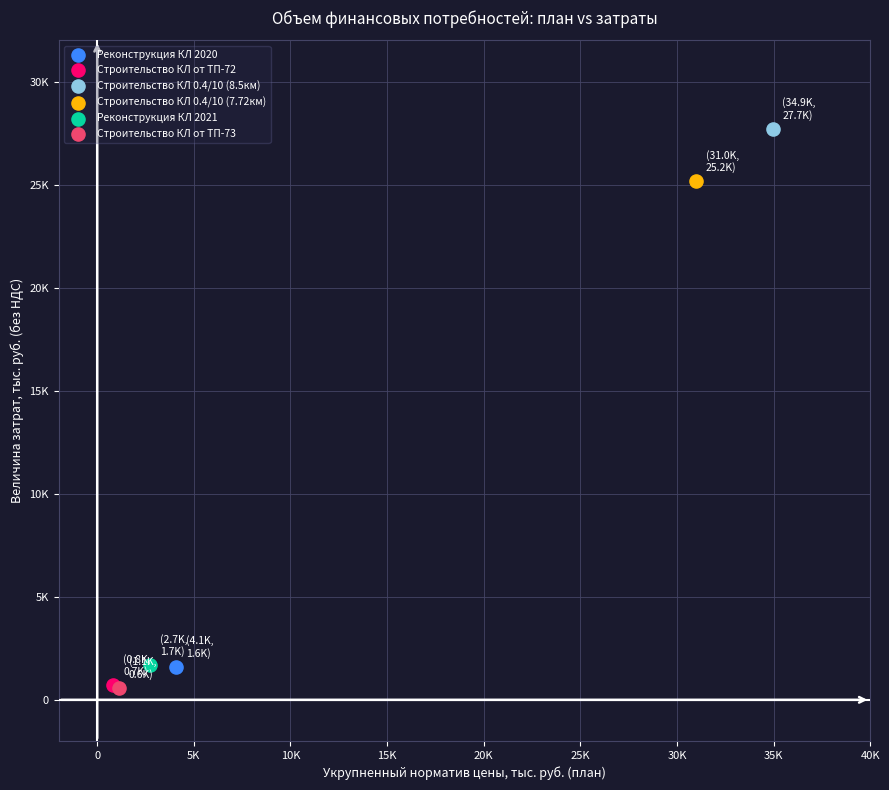

What are all the series names shown in the legend?

Реконструкция КЛ 2020, Строительство КЛ от ТП-72, Строительство КЛ 0.4/10 (8.5км), Строительство КЛ 0.4/10 (7.72км), Реконструкция КЛ 2021, Строительство КЛ от ТП-73